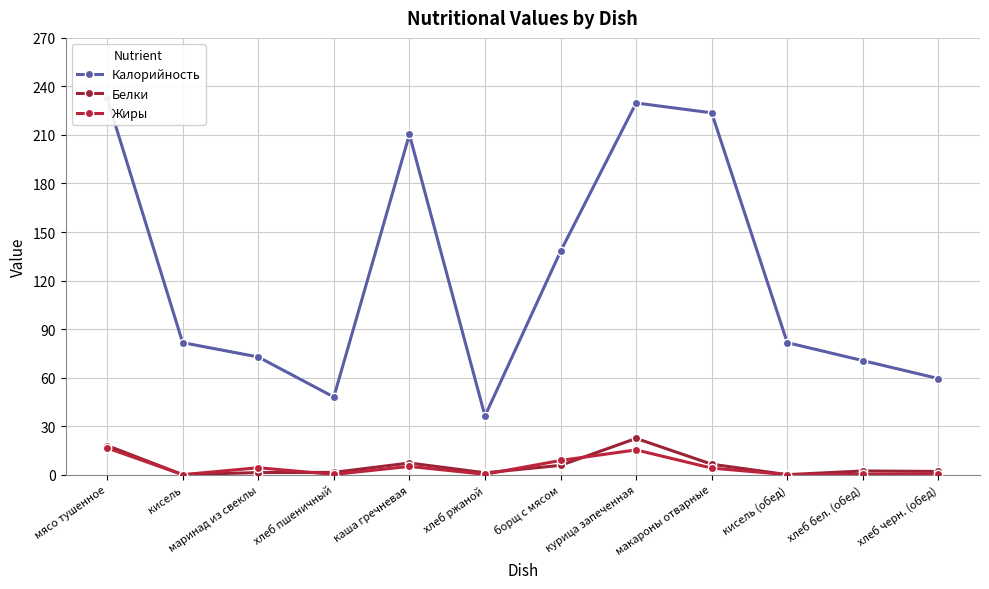

The Белки series shows 1.1 at хлеб ржаной. True or false?

True